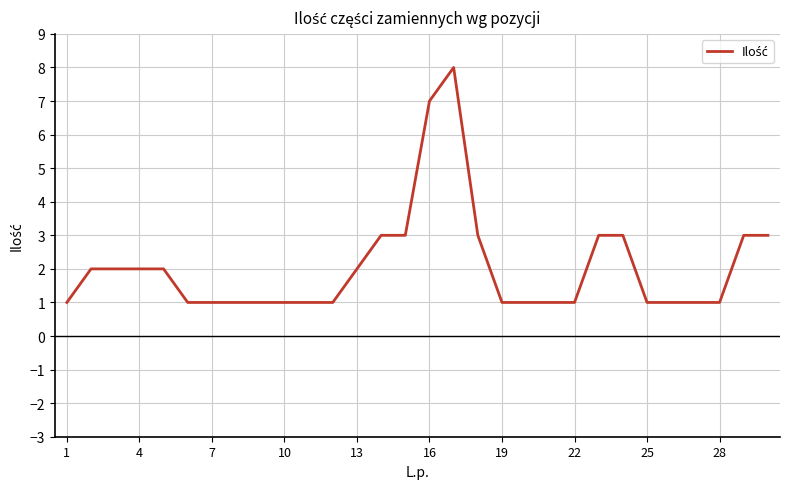

What is the greatest value displayed?

8